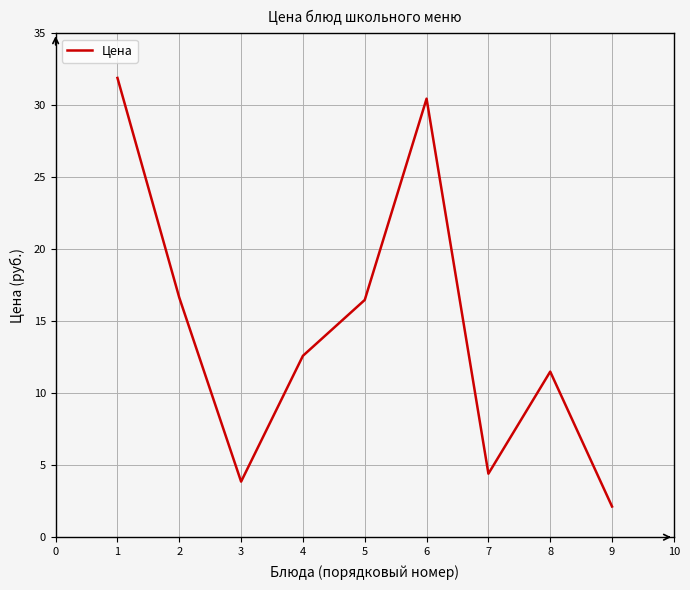

The chart shows a value of 0.6 at 9. True or false?

False